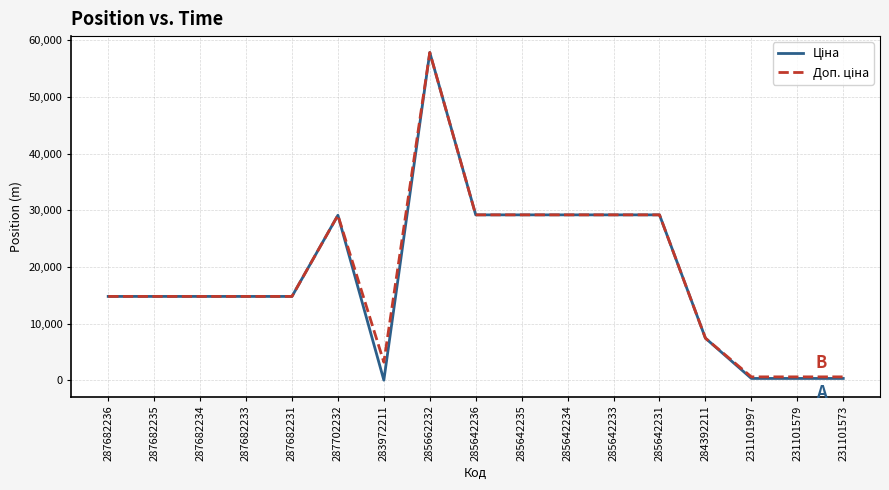

At which category does the chart reach its peak across all series?

285662232